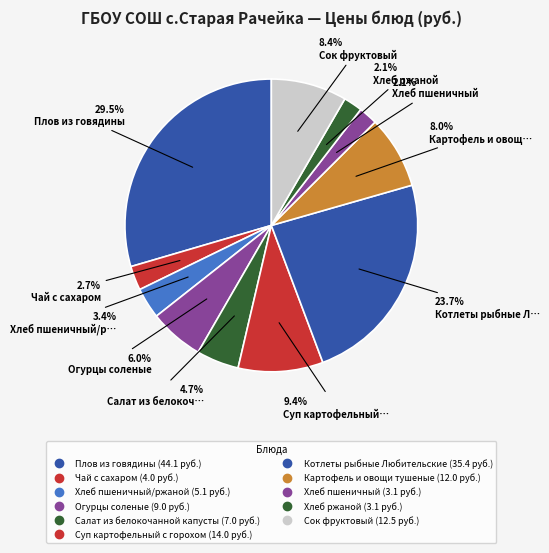

Count the number of slices in the pie.

11